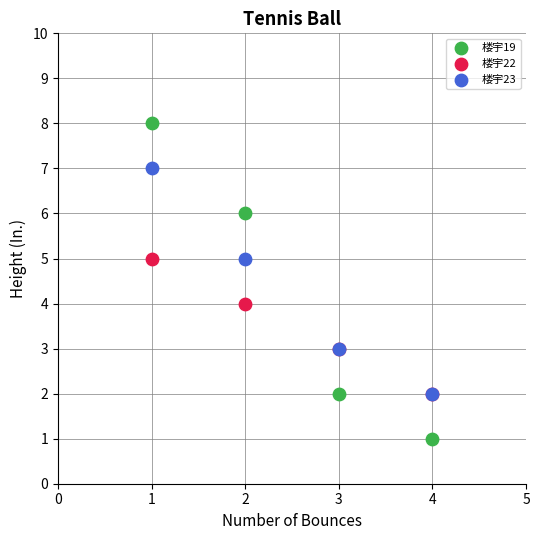

What are all the series names shown in the legend?

楼宇19, 楼宇22, 楼宇23